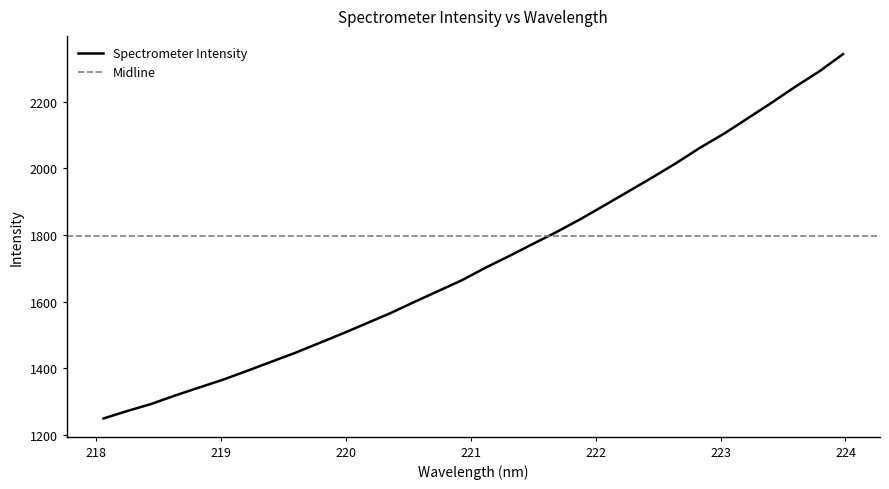

How many lines are shown in the chart?

1